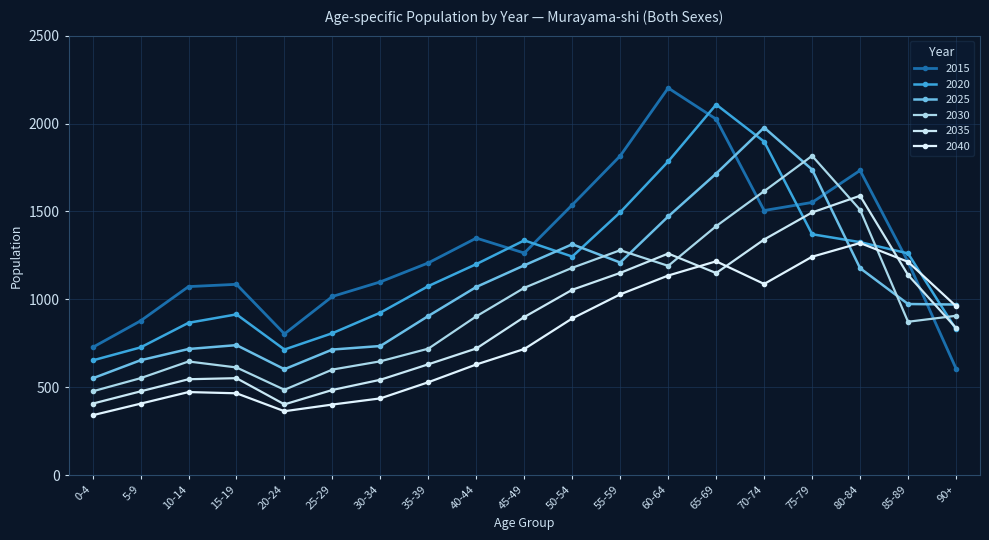

Read the 2025 value at 90+.

970